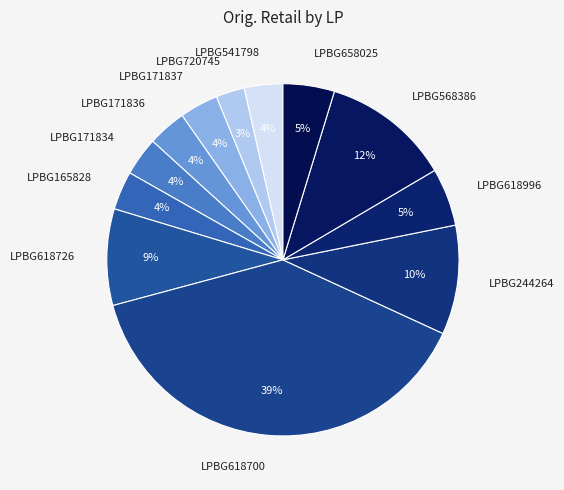

True or false: LPBG720745 accounts for 17% of the total.

False